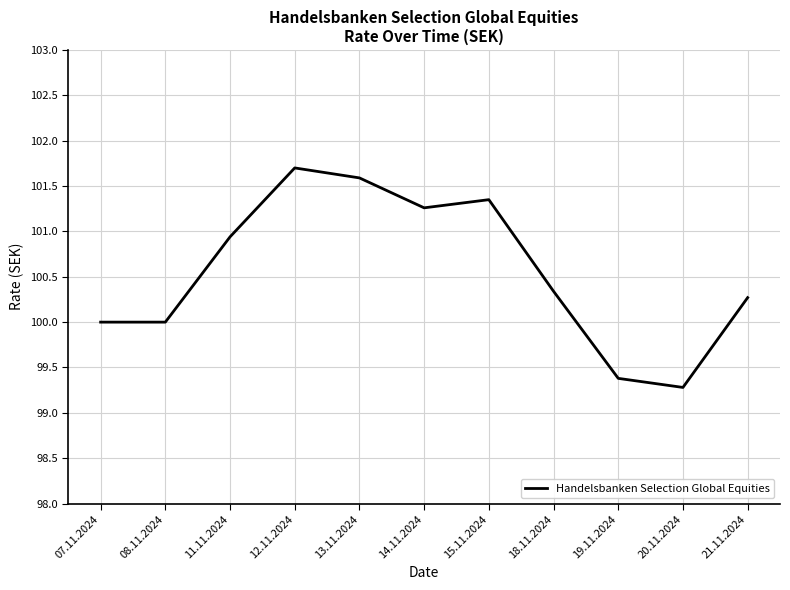

The value at 19.11.2024 is 35.8. True or false?

False